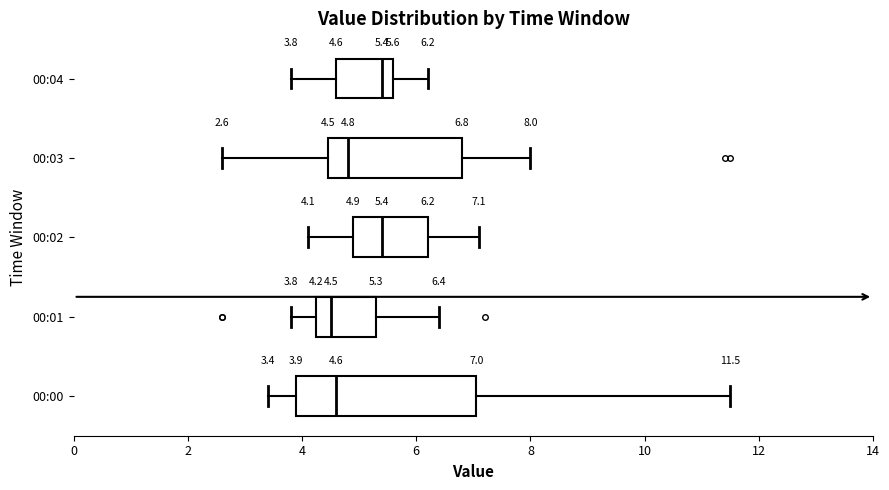

Comparing the boxes themselves (not the whiskers), which one is the widest?

00:00